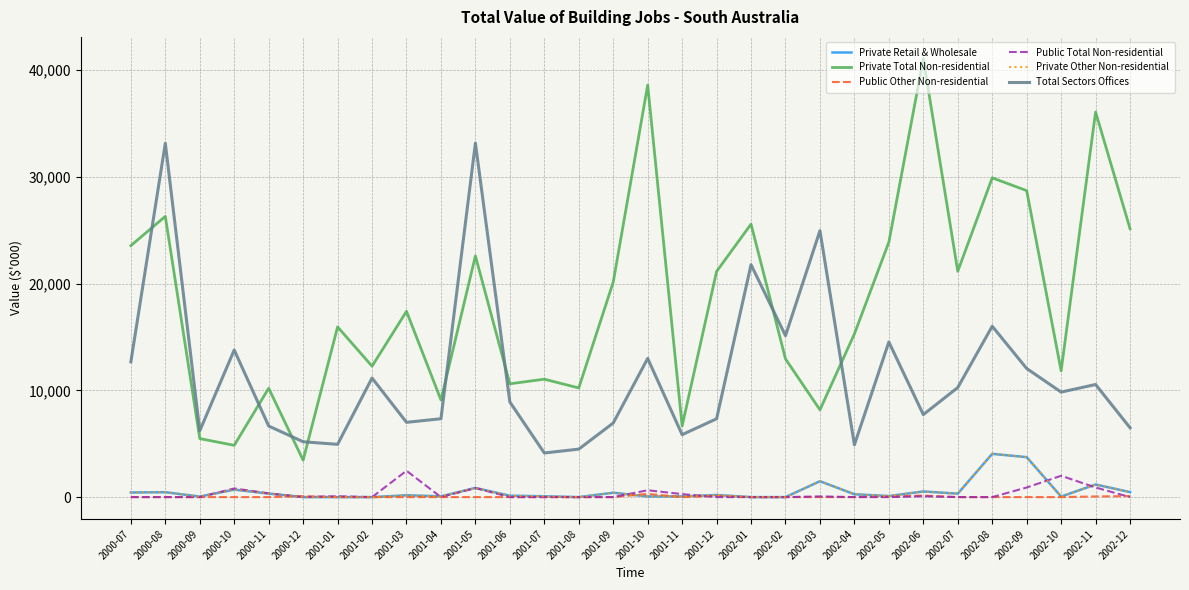

How many times do Public Total Non-residential and Private Other Non-residential cross each other?

6